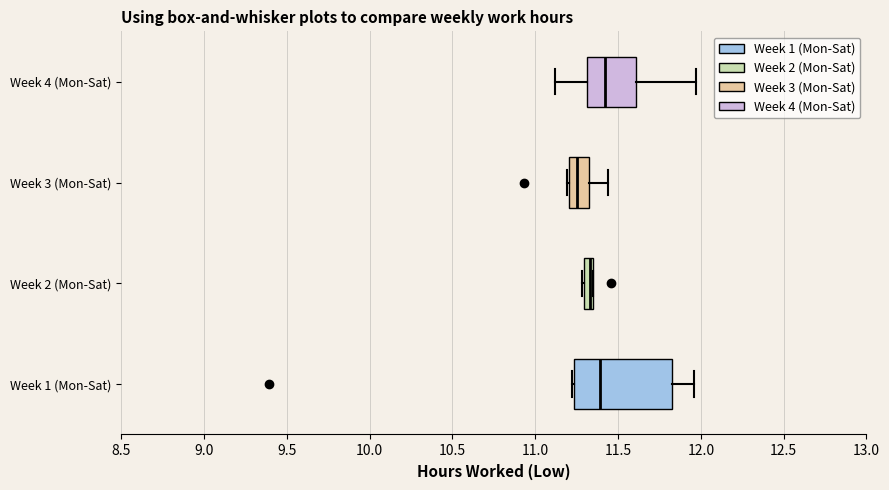

Where is the right edge of the box for Week 1 (Mon-Sat) on the x-axis? The values are not printed on the chart, so give them approximately, as read against the axis.

11.85